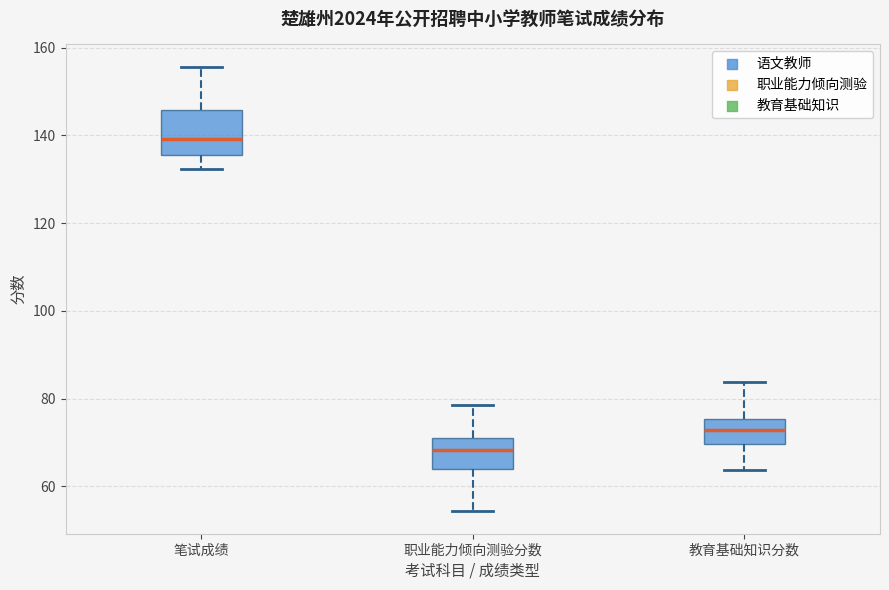

Reading left to right, read every box against the y-axis: the position of its median line, the range the box covers, and the ends of its whiskers. The values are not printed on the chart, so give them approximately, as read against the axis.

笔试成绩: median 140, box 136 to 146, whiskers 132 to 156
职业能力倾向测验分数: median 68, box 64 to 70, whiskers 54 to 78
教育基础知识分数: median 72, box 70 to 76, whiskers 64 to 84